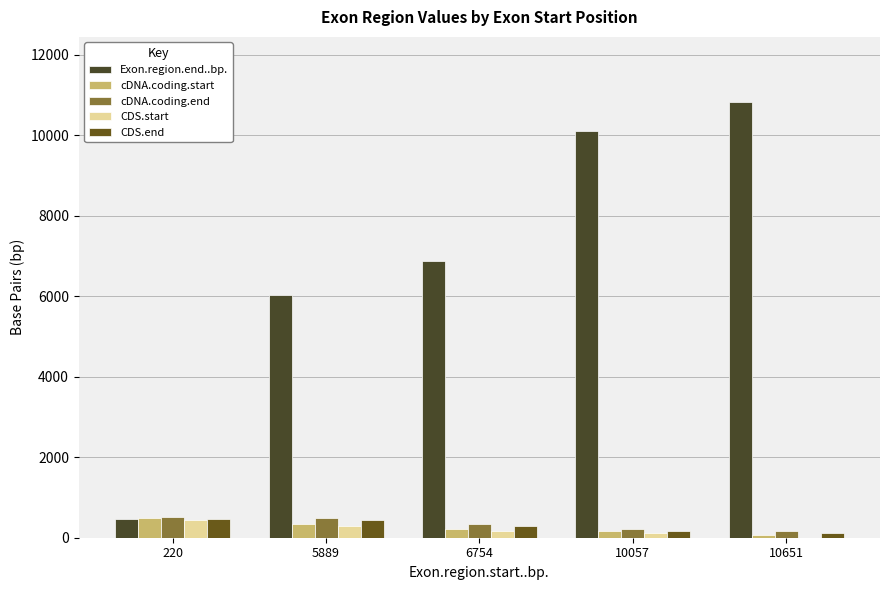

Reading right to left, what are all the values shown in this chart?

Exon.region.end..bp.: 10816	10109	6884	6030	474
cDNA.coding.start: 56	167	220	351	493
cDNA.coding.end: 166	219	350	492	508
CDS.start: 1	112	165	296	438
CDS.end: 111	164	295	437	453